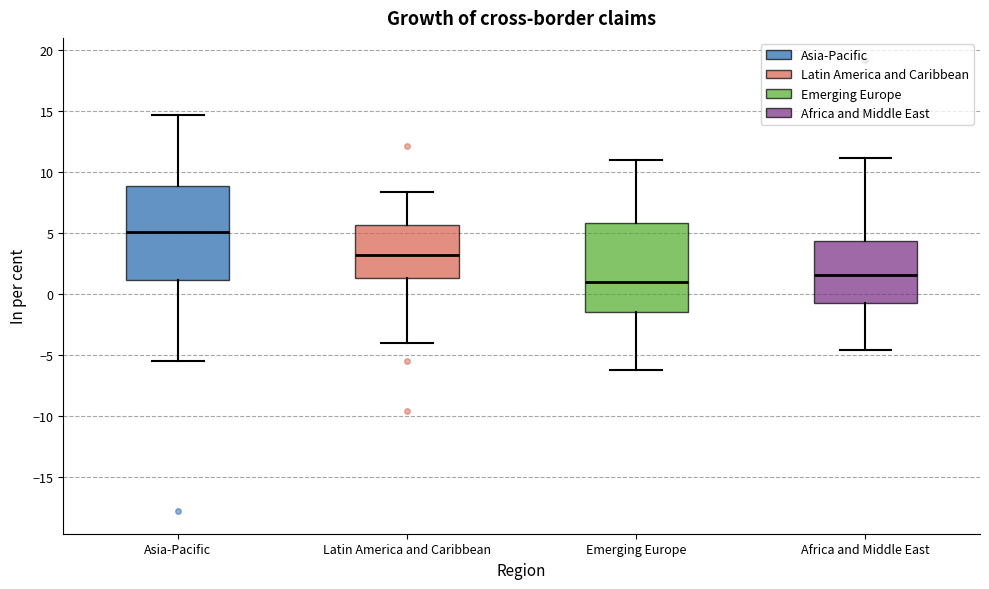

Reading left to right, transcribe this box plot: for each box, give where its median line is, the range the box spans, and where its two whiskers end, as read against the y-axis. The values are not printed on the chart, so give them approximately, as read against the axis.

Asia-Pacific: median 5.0, box 1.0 to 9.0, whiskers -5.5 to 14.5
Latin America and Caribbean: median 3.0, box 1.5 to 5.5, whiskers -4.0 to 8.5
Emerging Europe: median 1.0, box -1.5 to 6.0, whiskers -6.5 to 11.0
Africa and Middle East: median 1.5, box -0.5 to 4.5, whiskers -4.5 to 11.0